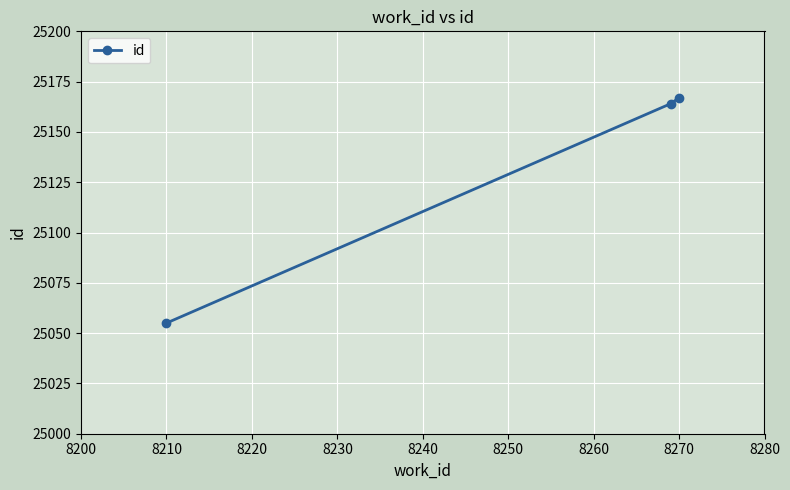

What is the average value?

25129